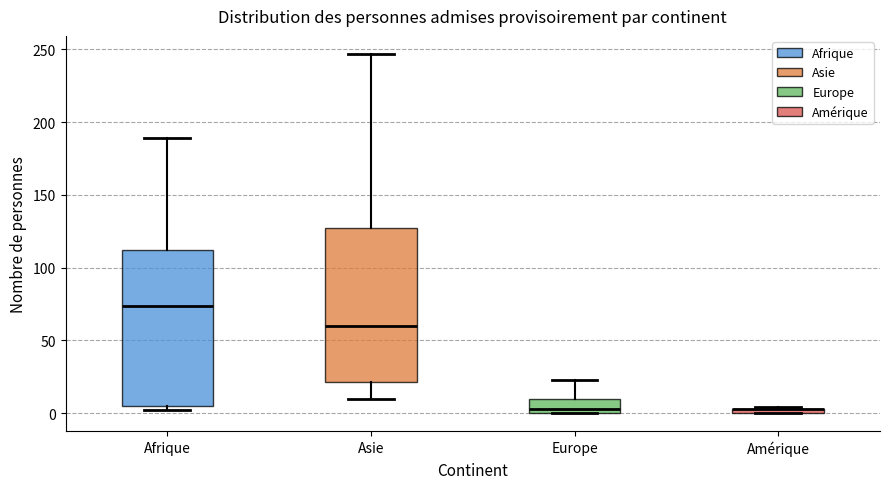

Where does the upper whisker of the box for Europe end on the y-axis? The values are not printed on the chart, so give them approximately, as read against the axis.

25